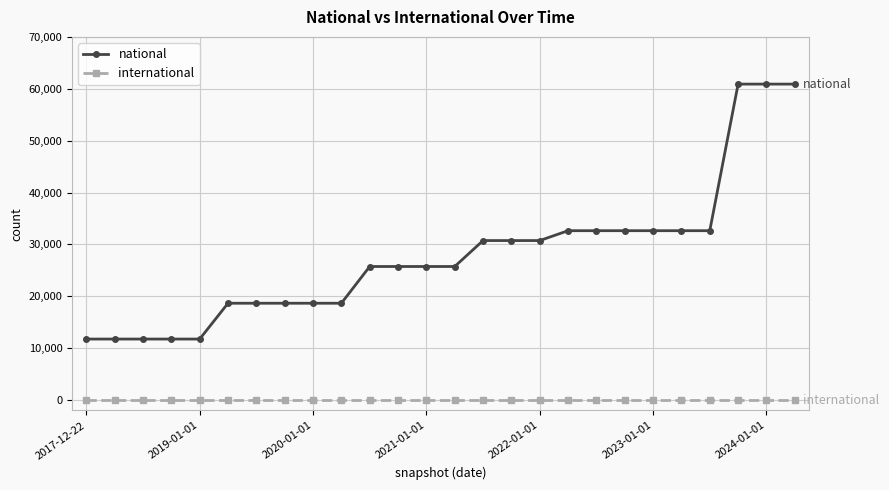

Which series has the largest range (max minus min)?

national